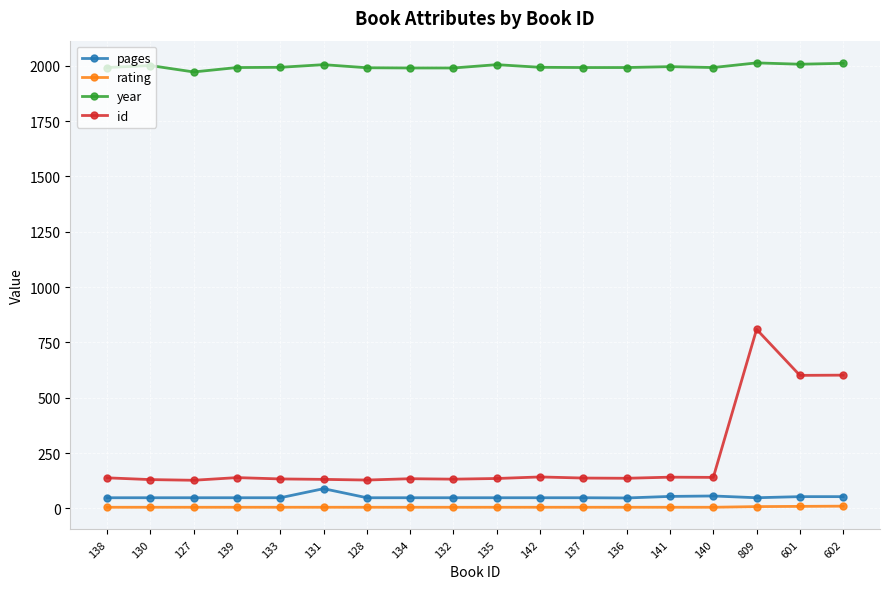

True or false: id has more than 2 interior local peaks.

True